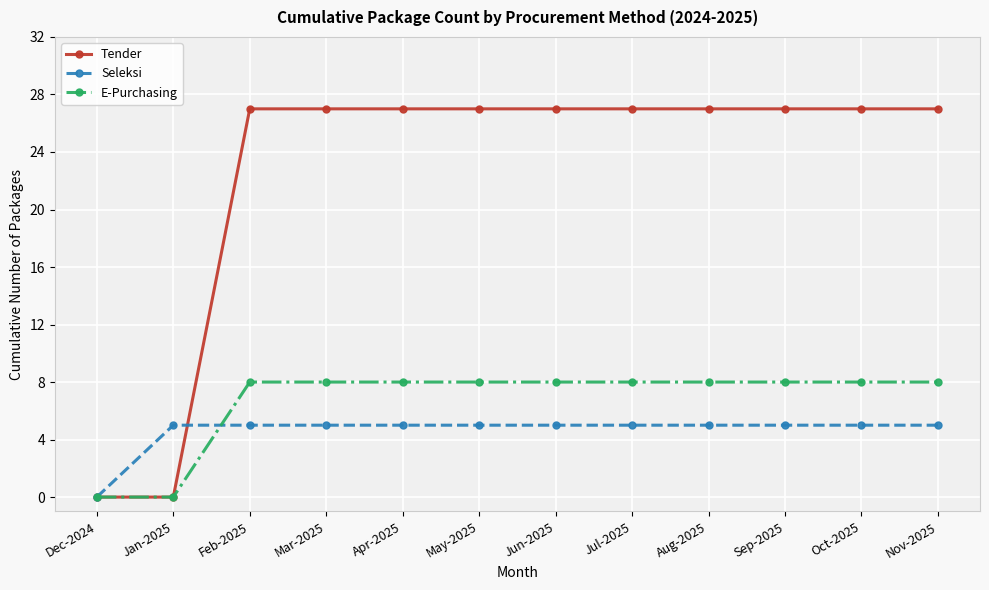

How many values in Seleksi are above zero?

11